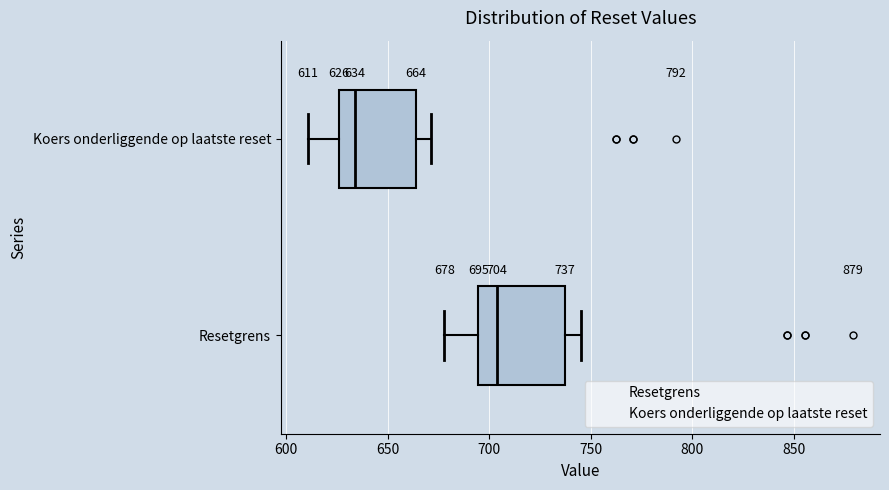

Which box has the furthest to the left median line?

Koers onderliggende op laatste reset